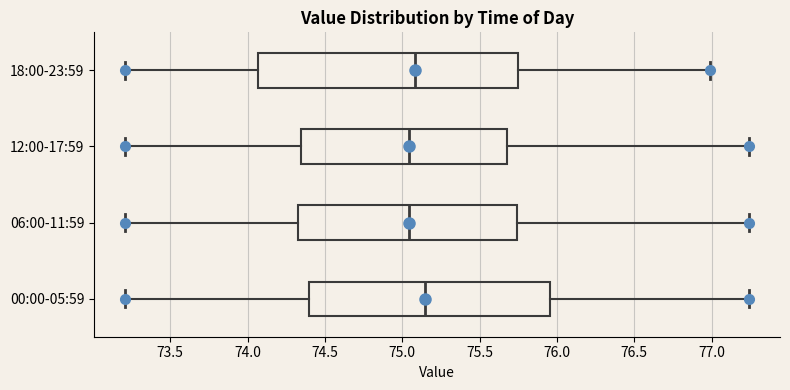

Reading bottom to top, transcribe this box plot: for each box, give where its median line is, the range the box spans, and where its two whiskers end, as read against the x-axis. The values are not printed on the chart, so give them approximately, as read against the axis.

00:00-05:59: median 75.15, box 74.40 to 75.95, whiskers 73.20 to 77.25
06:00-11:59: median 75.05, box 74.35 to 75.75, whiskers 73.20 to 77.25
12:00-17:59: median 75.05, box 74.35 to 75.70, whiskers 73.20 to 77.25
18:00-23:59: median 75.10, box 74.05 to 75.75, whiskers 73.20 to 77.00